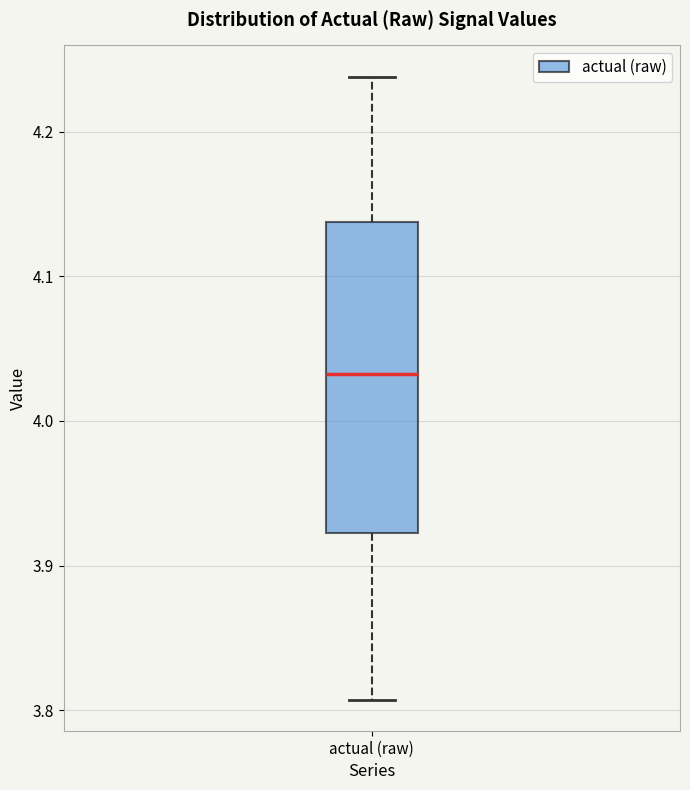

Where is the lower edge of the box for actual (raw) on the y-axis? The values are not printed on the chart, so give them approximately, as read against the axis.

3.92